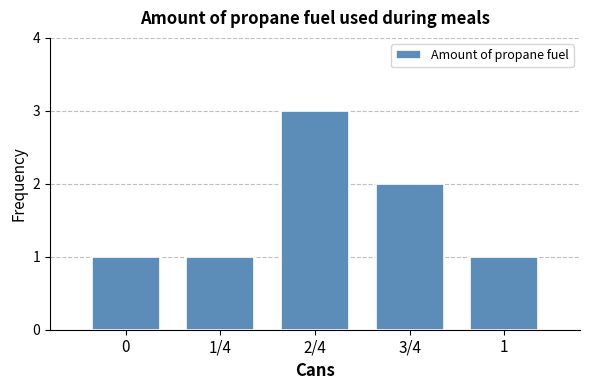

Reading left to right, what are all the values shown in this chart?

0=1	1/4=1	2/4=3	3/4=2	1=1